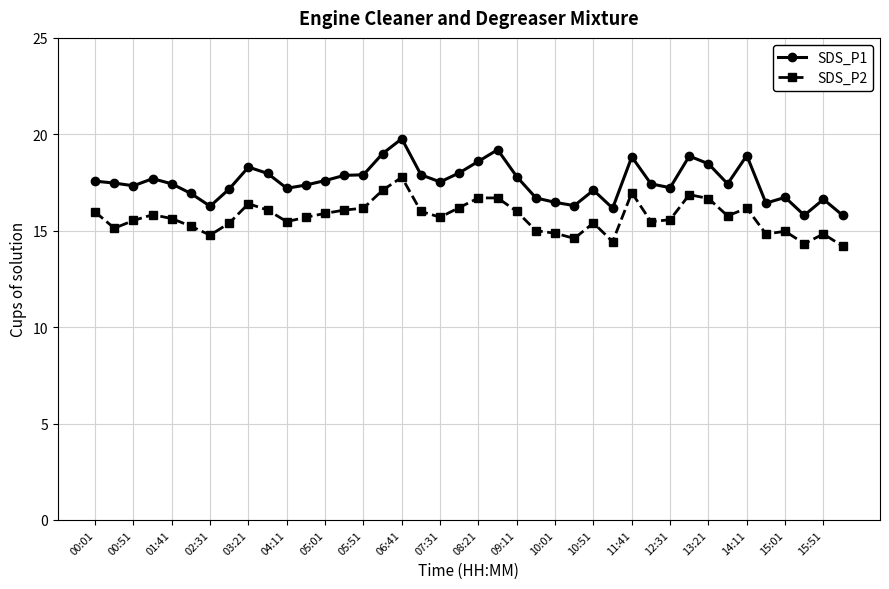

Which series has the largest range (max minus min)?

SDS_P1